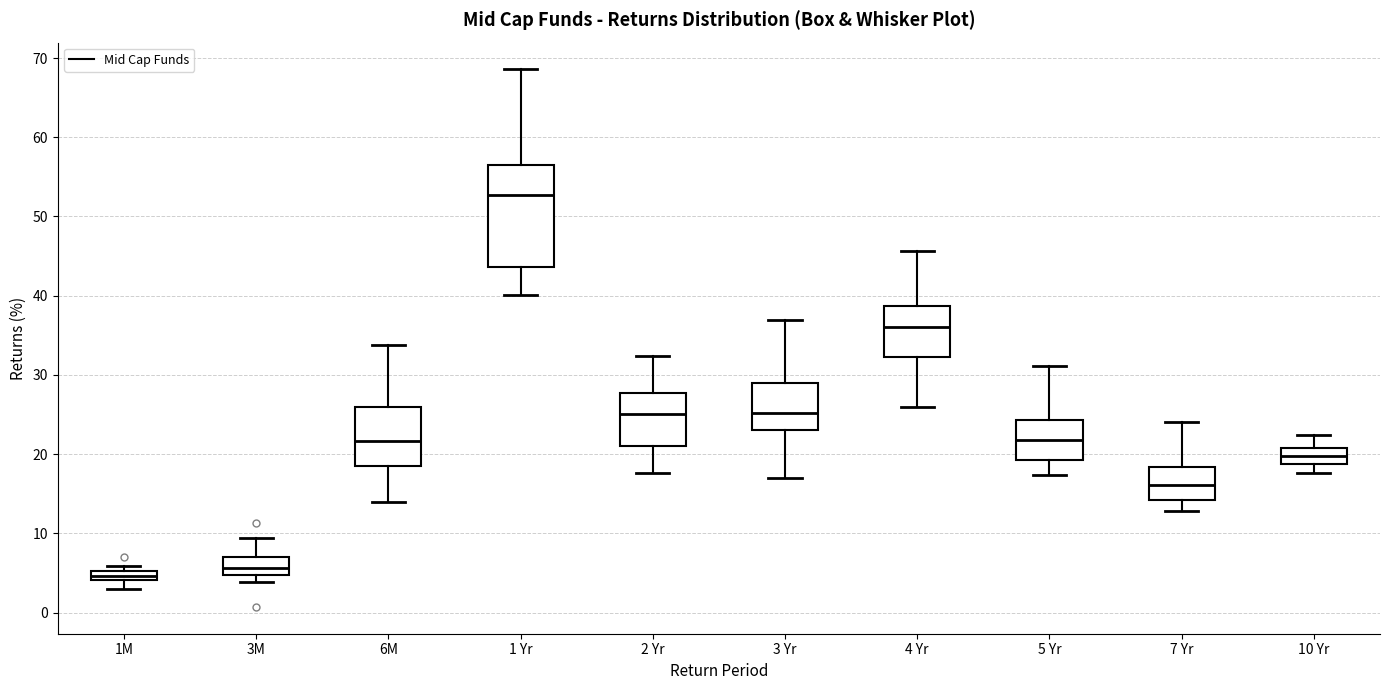

Which box is the tallest, from its lower edge to its upper edge?

1 Yr